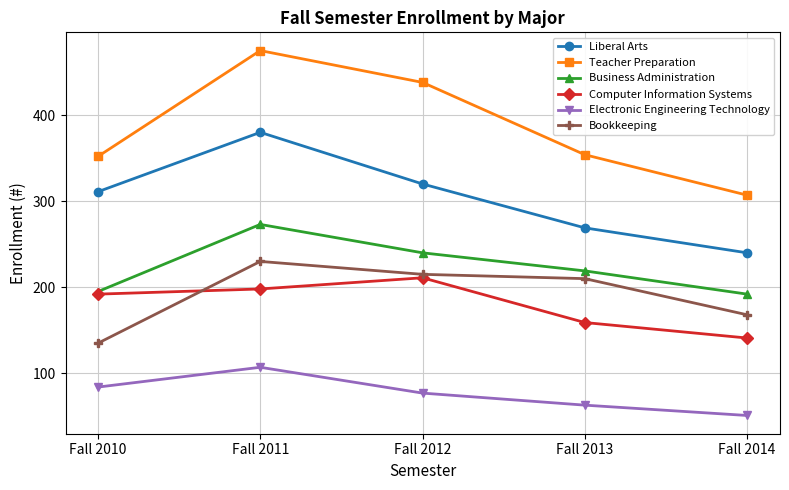

What is the sum of all Computer Information Systems values?

901